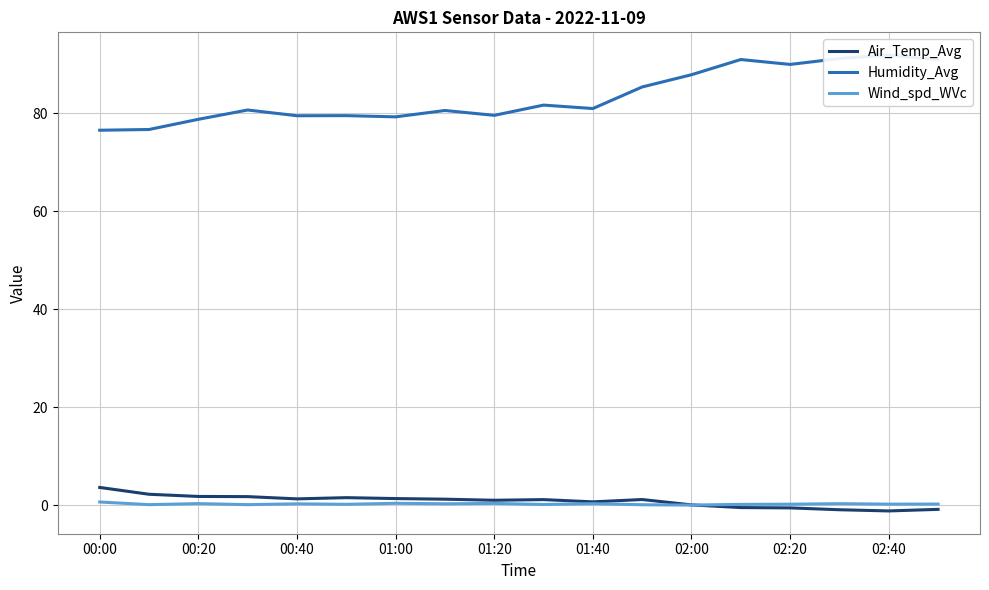

How many values in the Air_Temp_Avg series exceed 1?

11